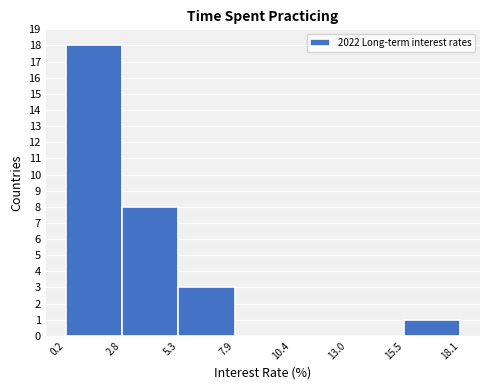

Reading left to right, transcribe this chart: for each bar, give the range it covers on the x-axis and its height. The values are not printed on the chart, so give them approximately, as read against the axis.

0.2 to 2.8: 18
2.8 to 5.3: 8
5.3 to 7.9: 3
7.9 to 10.4: 0
10.4 to 13.0: 0
13.0 to 15.5: 0
15.5 to 18.1: 1